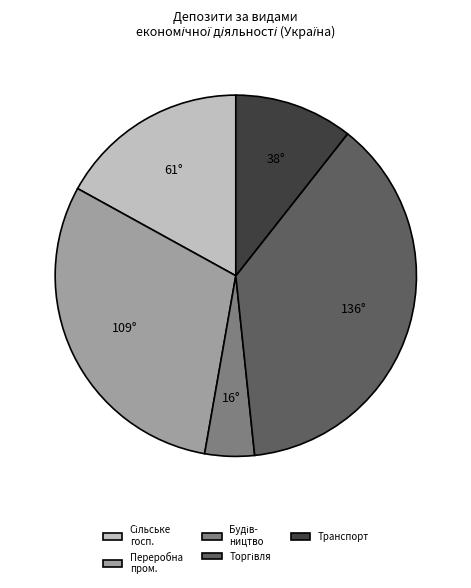

Is it true that Транспорт is 4% of the pie?

False